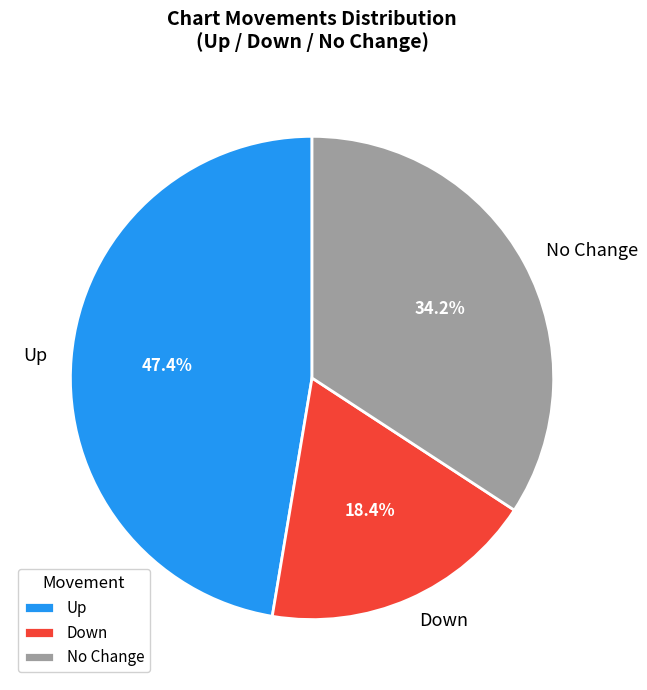

Is there a majority slice in this chart?

No